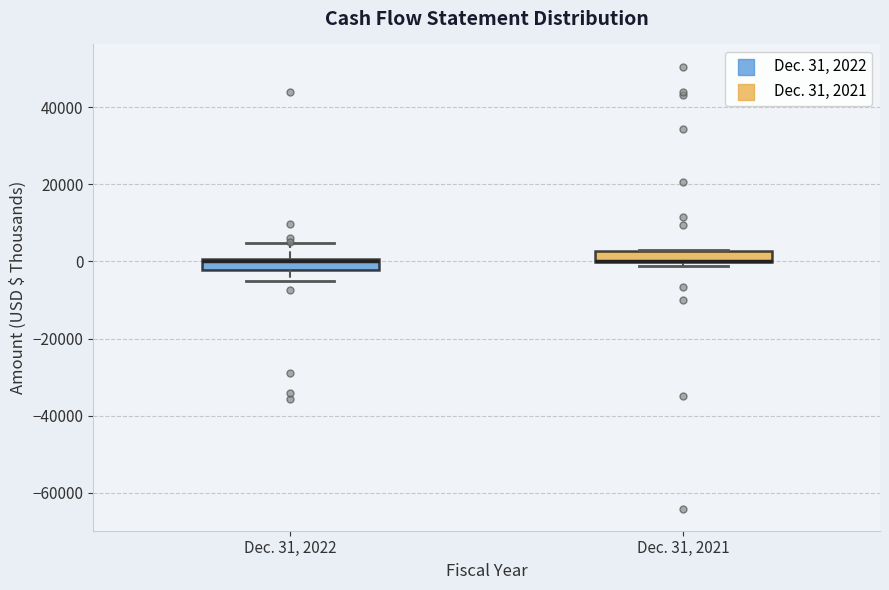

Where is the upper edge of the box for Dec. 31, 2021 on the y-axis? The values are not printed on the chart, so give them approximately, as read against the axis.

2000